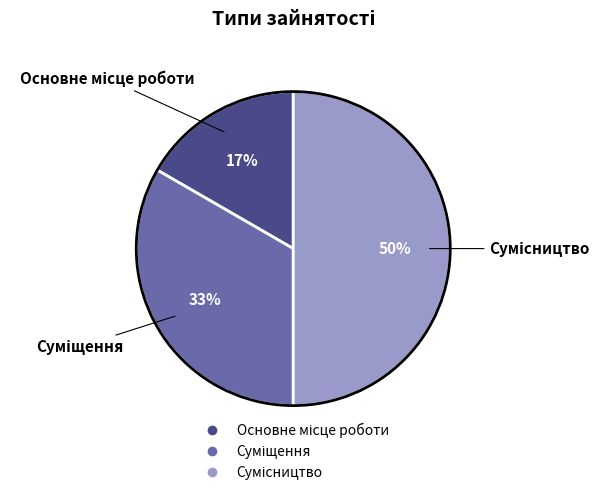

To the nearest percent, what is the average slice percentage?

33%